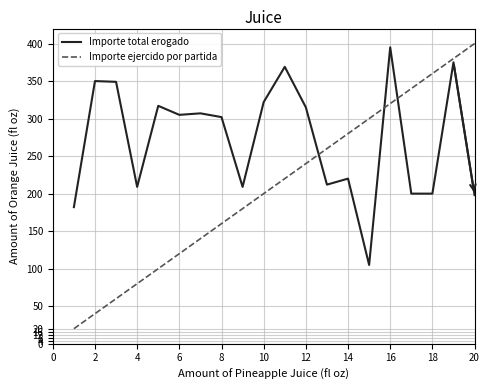

Which series has the largest total across all categories?

Importe total erogado